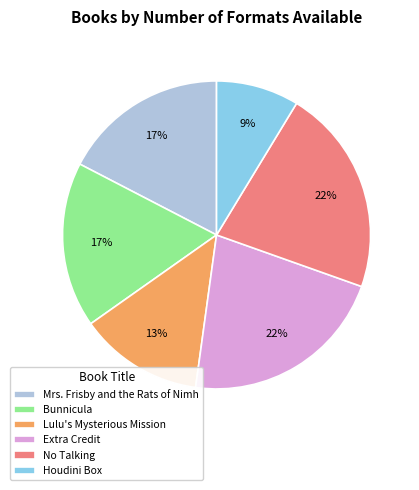

To the nearest percent, what is the difference between the No Talking and Lulu's Mysterious Mission slice percentages?

9%